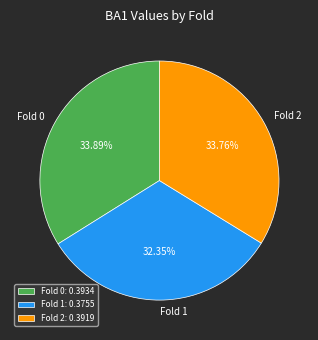

How many segments does this pie chart have?

3